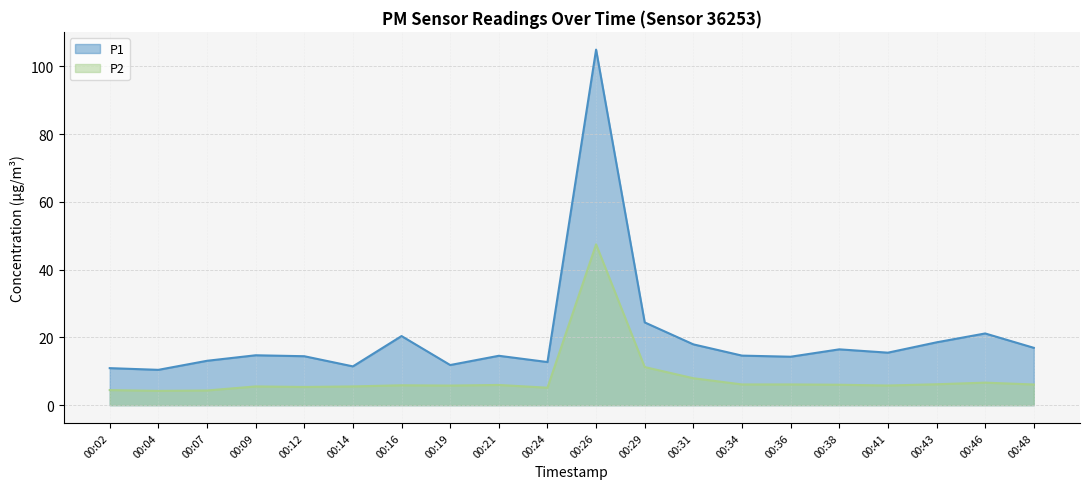

What is the total value across all series at 00:19?

17.6